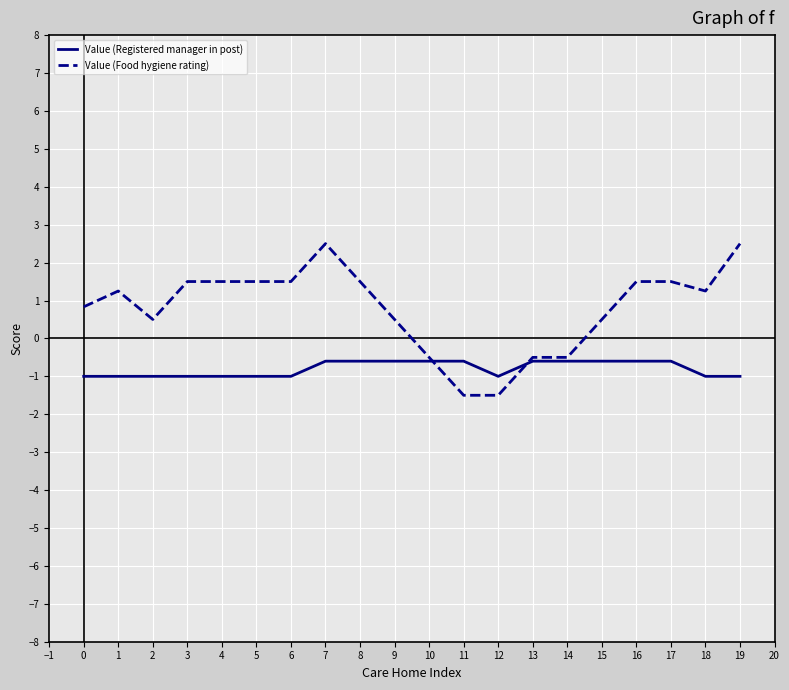

How many times do Value (Food hygiene rating) and Value (Registered manager in post) cross each other?

2